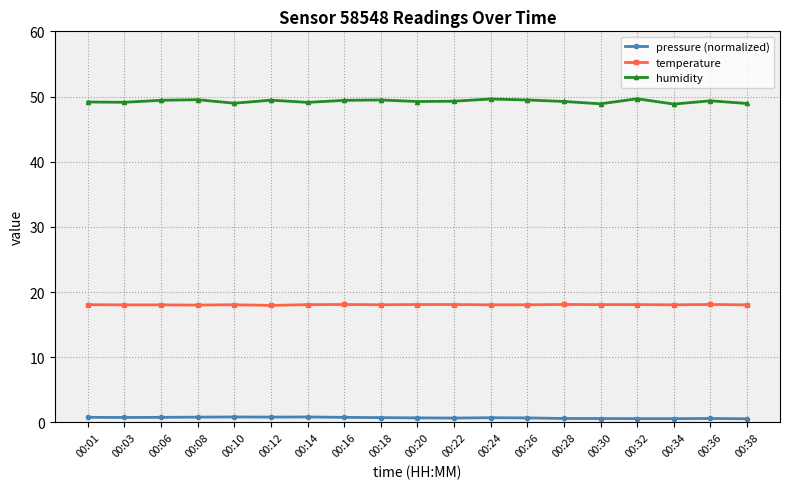

At how many categories does at least one series exceed 35?

19